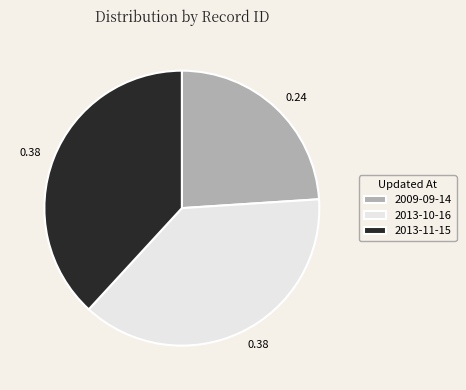

Do 2013-11-15 and 2009-09-14 together represent more than half of the pie?

Yes